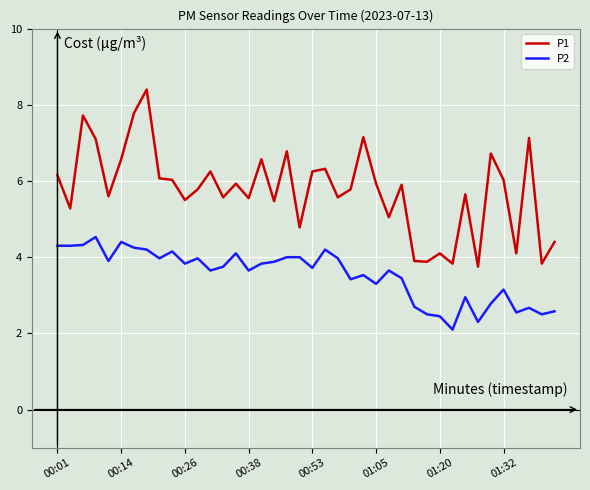

True or false: P1 and P2 cross at least once.

False